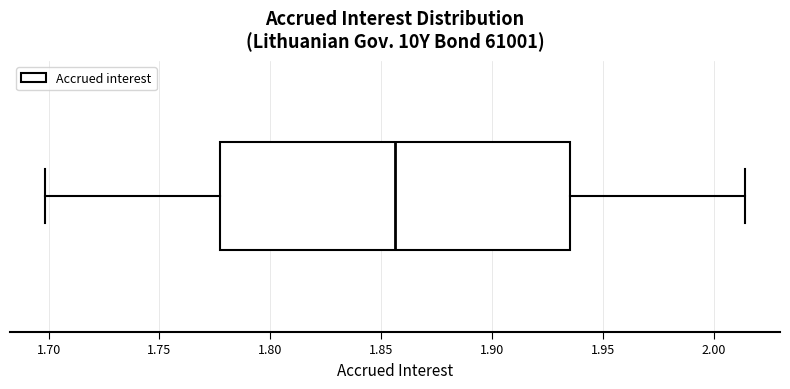

Read this box plot against the x-axis: the position of the median line, the range covered by the box, and the ends of both whiskers. The values are not printed on the chart, so give them approximately, as read against the axis.

median 1.855, box 1.775 to 1.935, whiskers 1.700 to 2.015